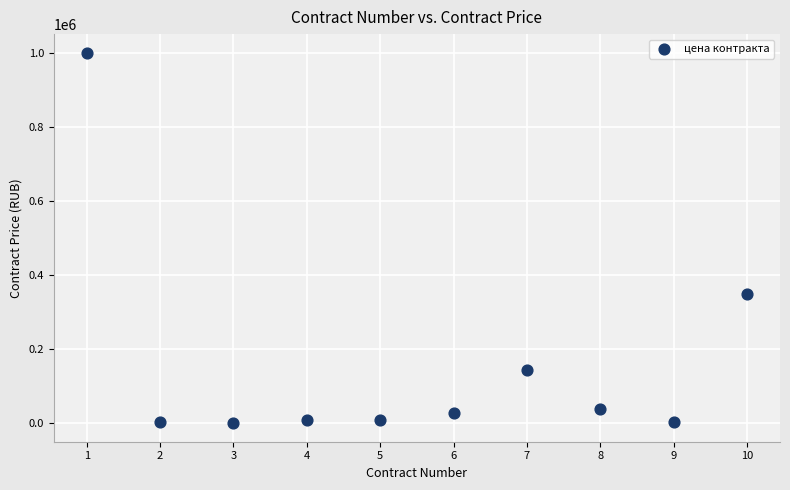

What Y value in the scatter plot is closest to 500351?

350000